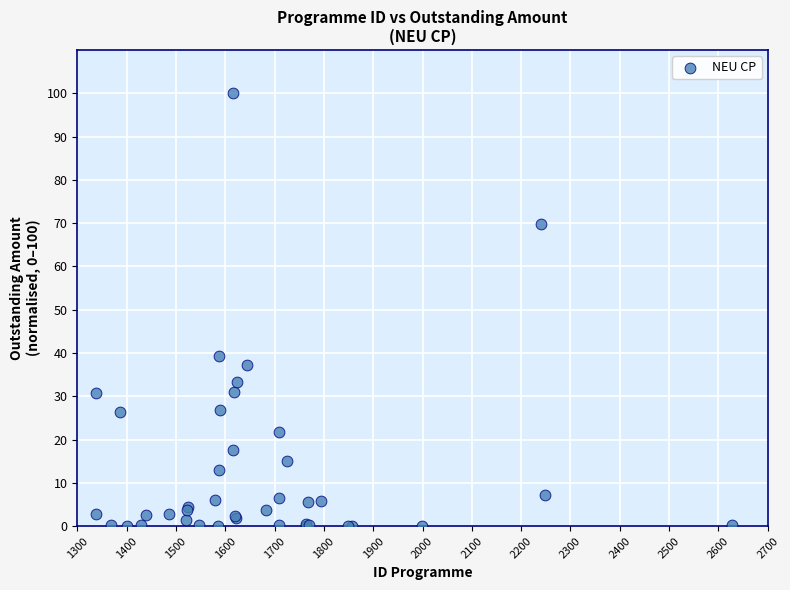

What Y value in the scatter plot is closest to 50?

39.3